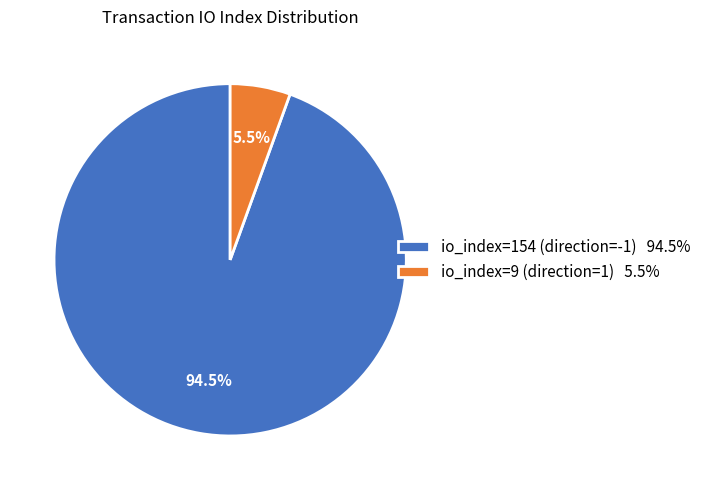

Rank the categories by value from lowest to highest.

io_index=9 (direction=1), io_index=154 (direction=-1)